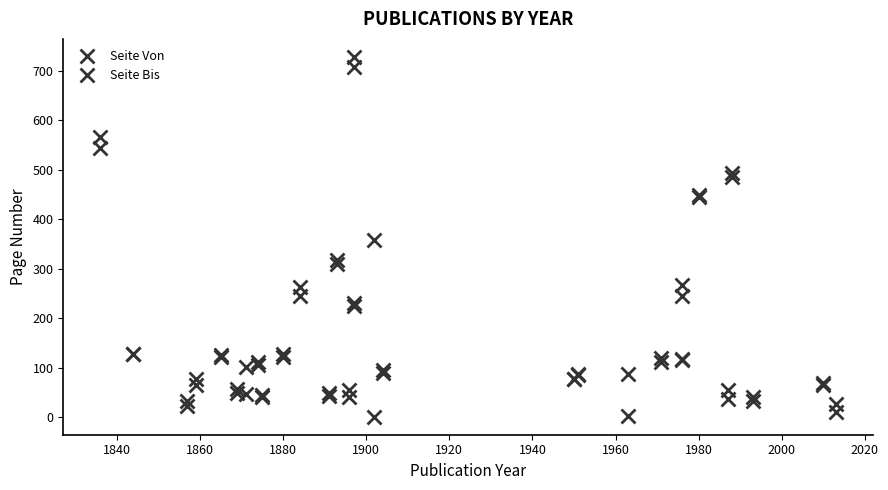

True or false: Seite Bis and Seite Von intersect in this chart.

False